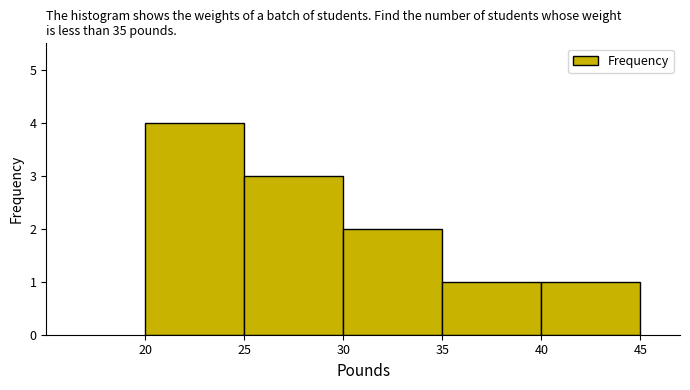

What is the height of the bar covering 40 to 45 on the x-axis? The values are not printed on the chart, so give them approximately, as read against the axis.

1